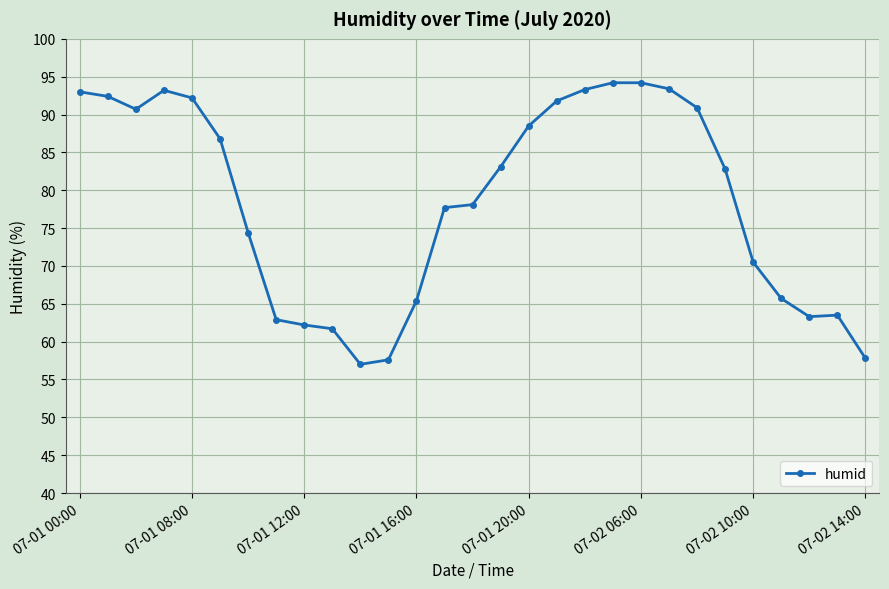

What is the difference between the maximum and minimum values?

37.2